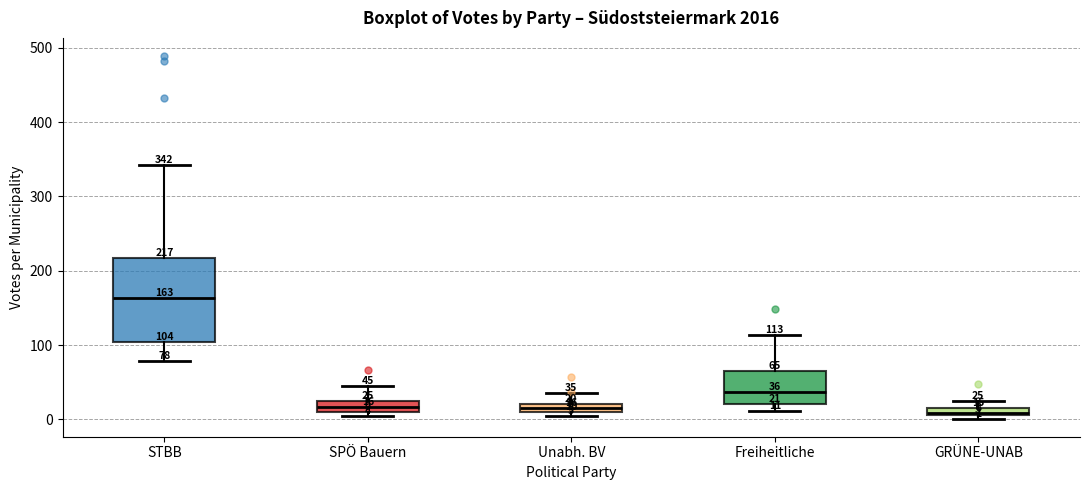

Which box is the tallest, from its lower edge to its upper edge?

STBB